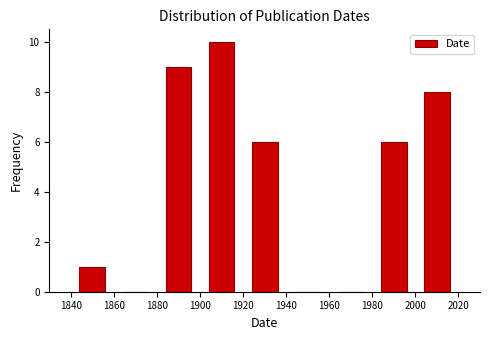

Reading left to right, transcribe this chart: for each bar, give the range it covers on the x-axis and its height. The values are not printed on the chart, so give them approximately, as read against the axis.

1840 to 1860: 1
1860 to 1880: 0
1880 to 1900: 9
1900 to 1920: 10
1920 to 1940: 6
1940 to 1960: 0
1960 to 1980: 0
1980 to 2000: 6
2000 to 2020: 8